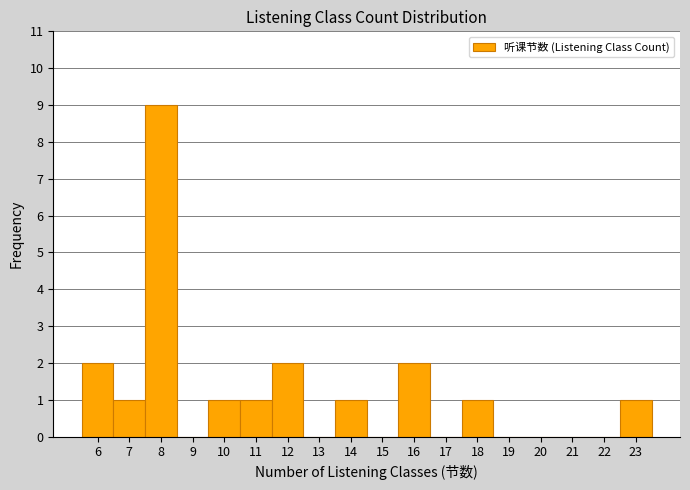

Over which range of the x-axis is the bar tallest?

7.5 to 8.5